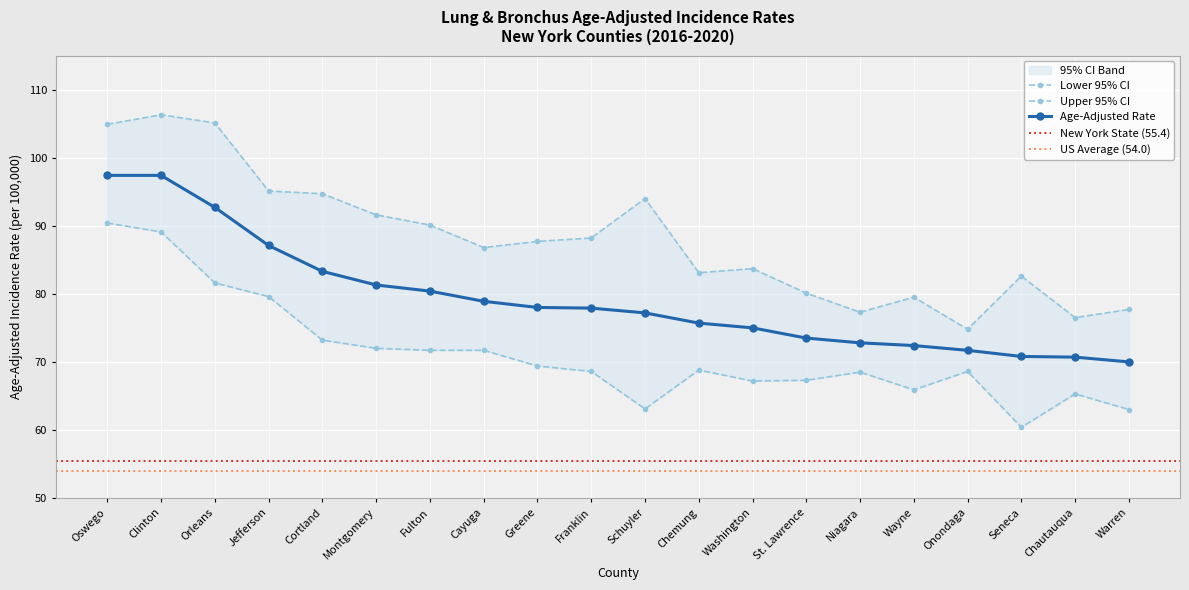

How many values in the Age-Adjusted Rate series exceed 77?

11